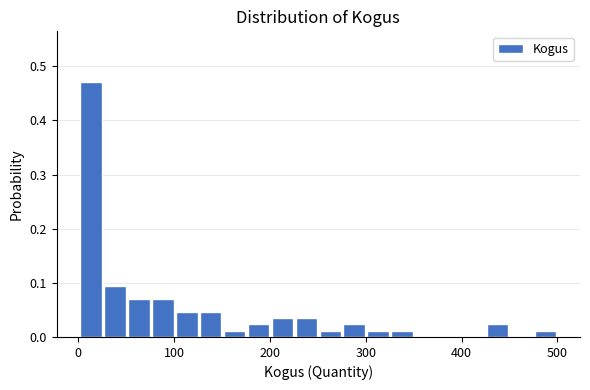

Read against the x-axis, roughly where is the centre of the tallest bar?

10